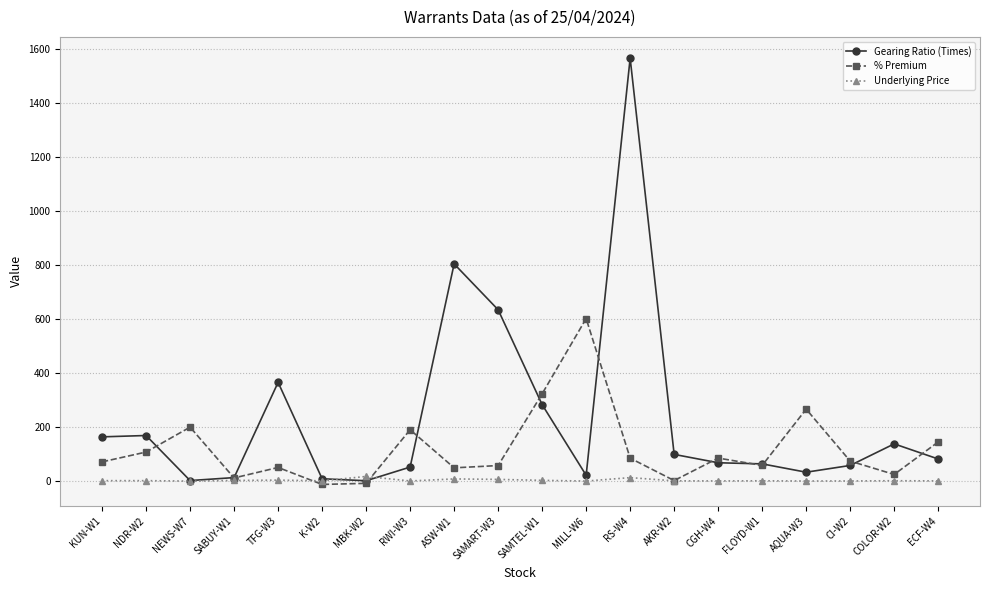

Rank the series by their maximum value, from highest to lowest.

Gearing Ratio (Times), % Premium, Underlying Price